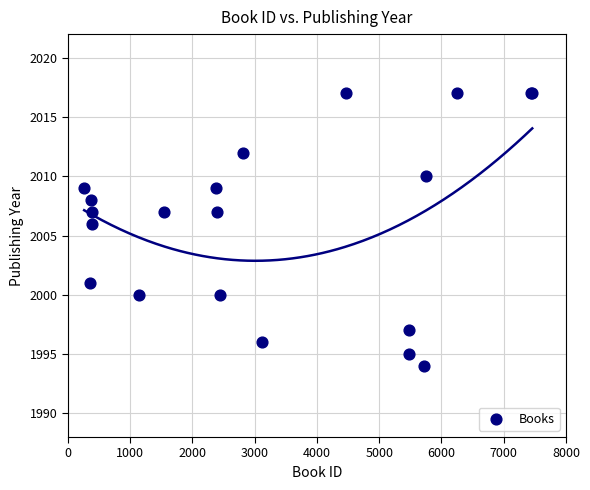

What Y value in the scatter plot is closest to 2005?

2006